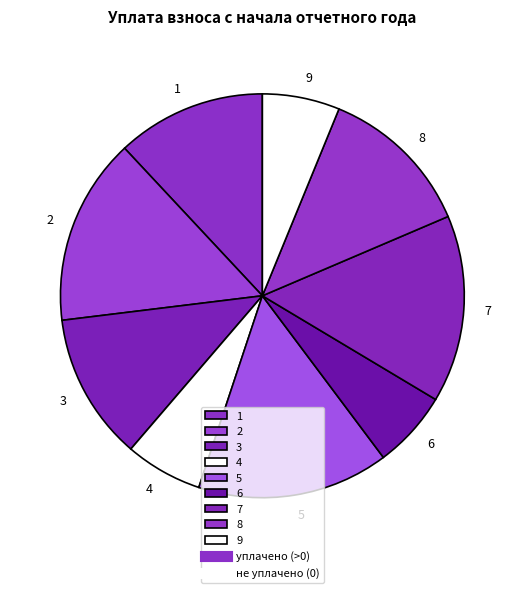

Is 3 the majority of the pie?

No